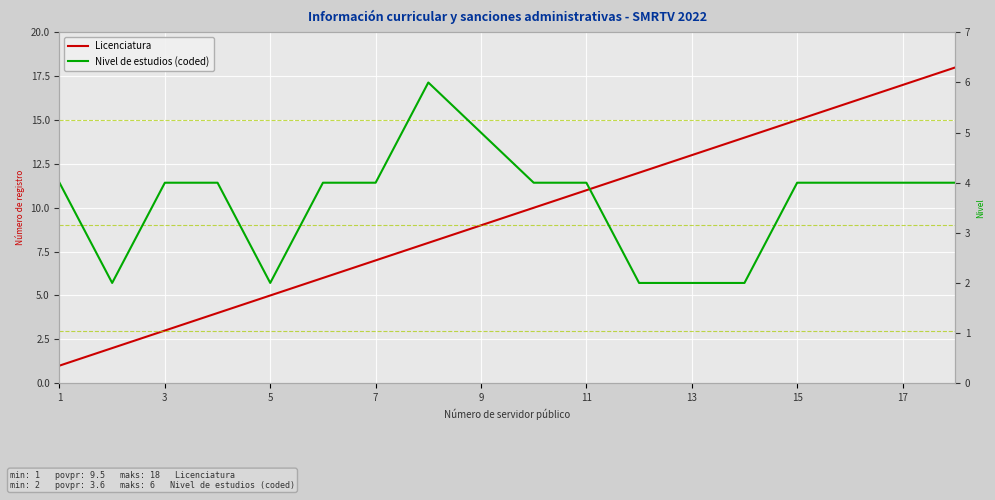

True or false: Licenciatura has more than 0 points higher than both neighbors.

False